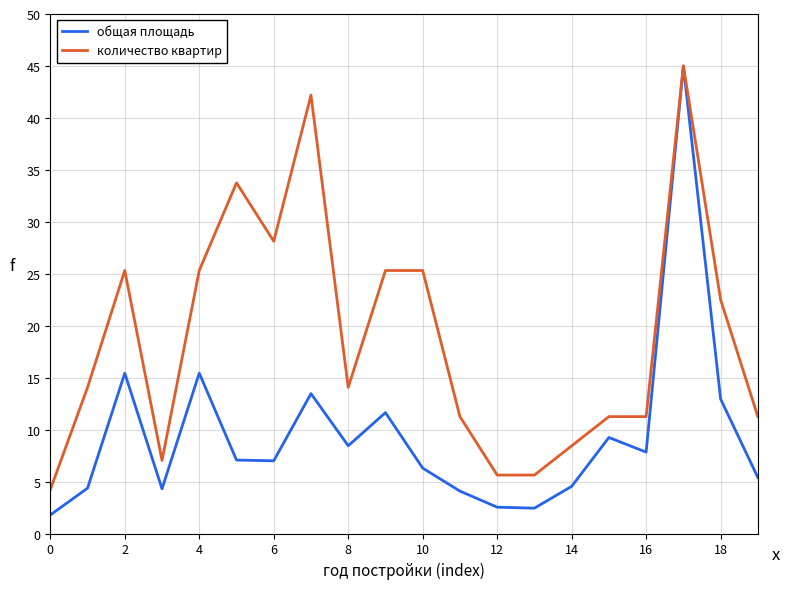

Which series has the largest range (max minus min)?

общая площадь